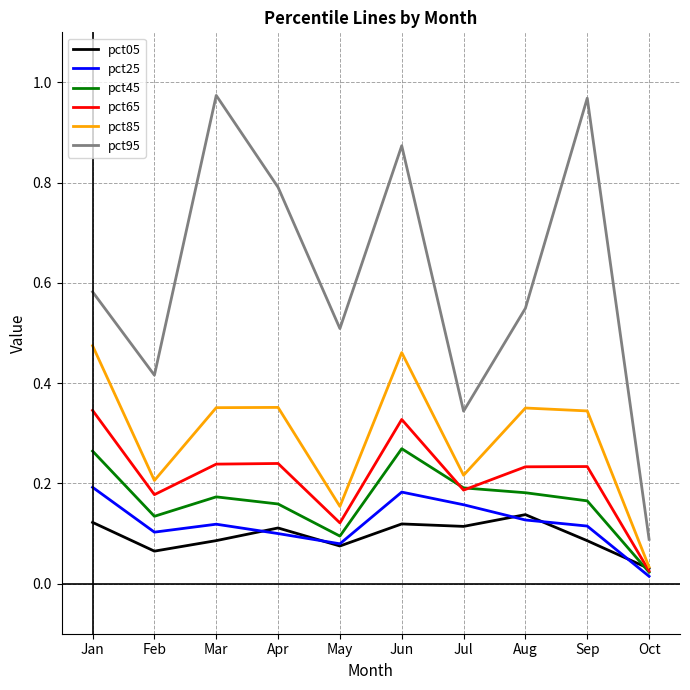

At which label is pct85 closest to 0?

Oct